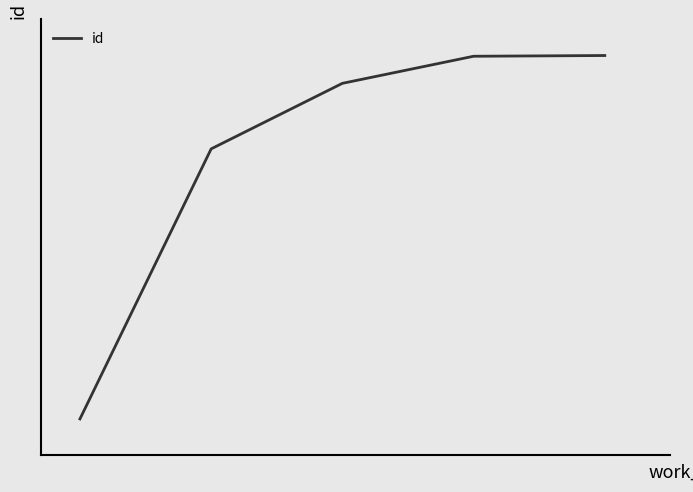

What is the smallest value displayed?

17177